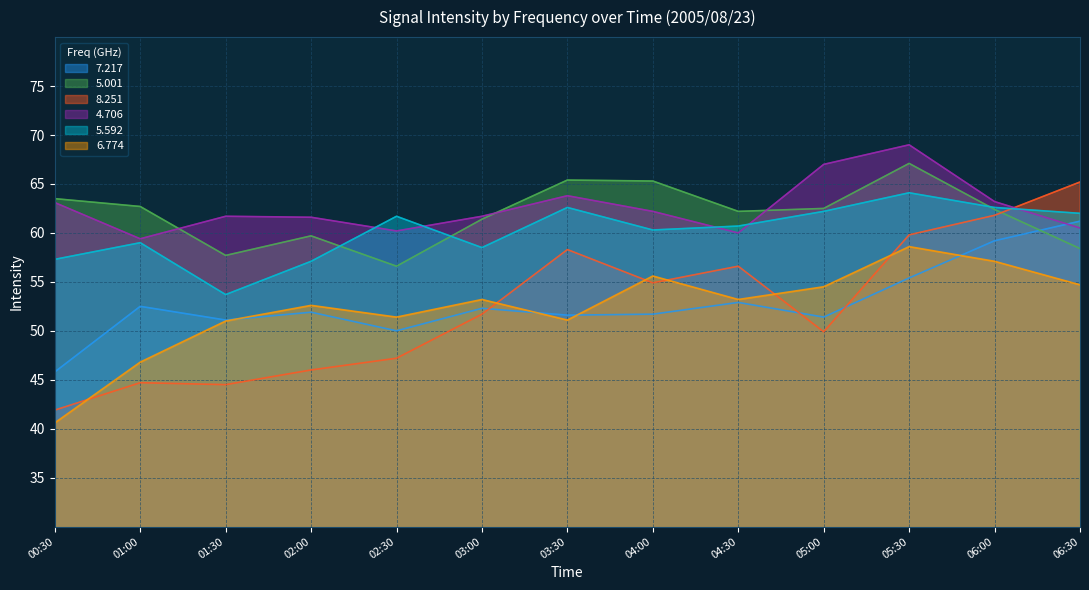

At 02:30, list the series in order from smallest to largest.

8.251, 7.217, 6.774, 5.001, 4.706, 5.592